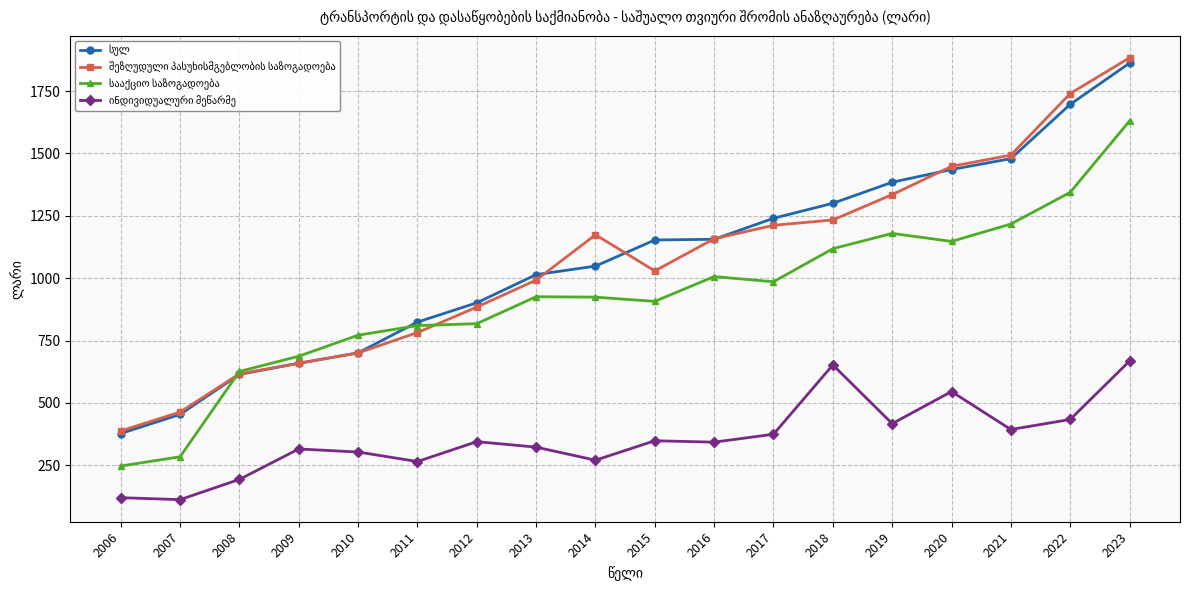

At which category is the sum across all series the highest?

2023